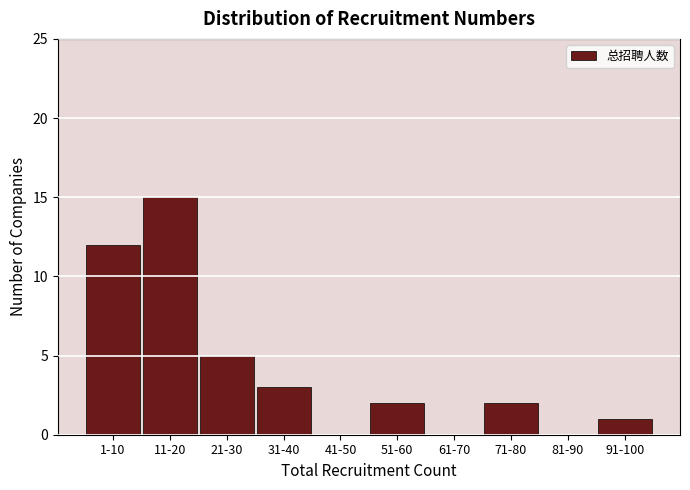

Reading right to left, list all the values displayed in this chart.

91-100=1	81-90=0	71-80=2	61-70=0	51-60=2	41-50=0	31-40=3	21-30=5	11-20=15	1-10=12